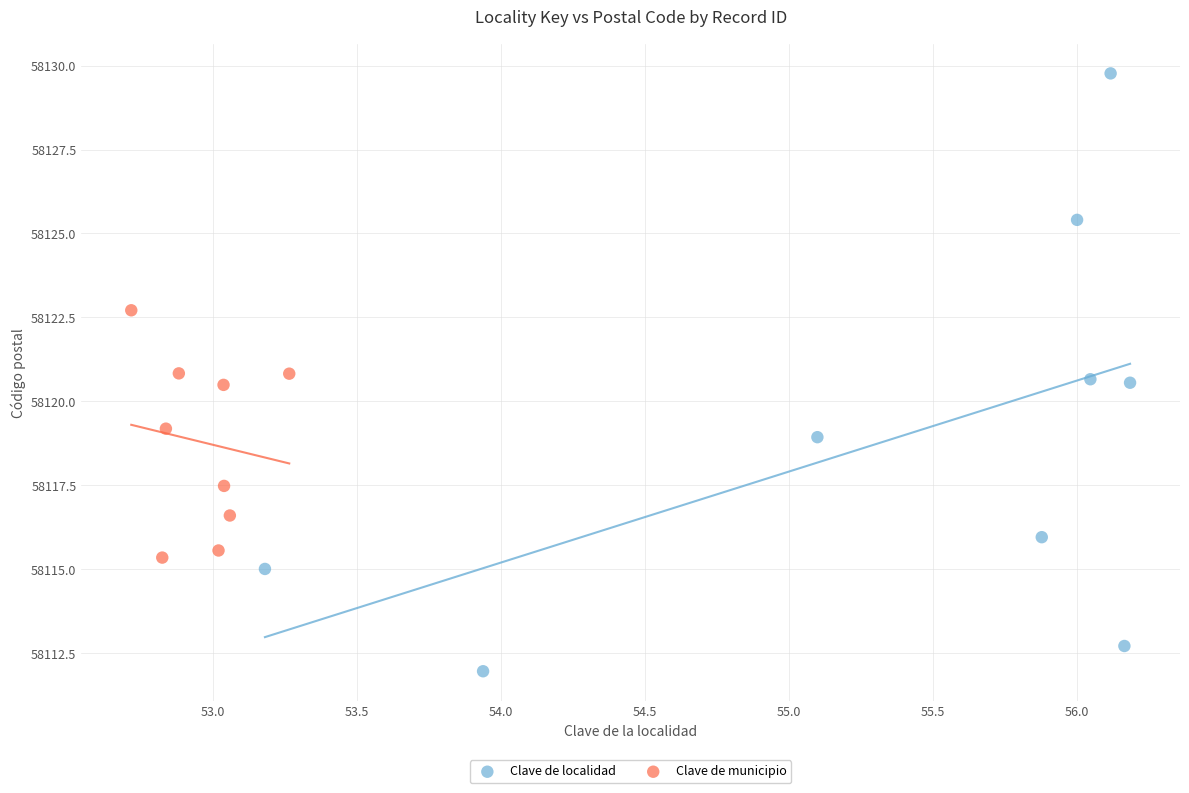

Which series contains the lowest Y value?

Clave de localidad